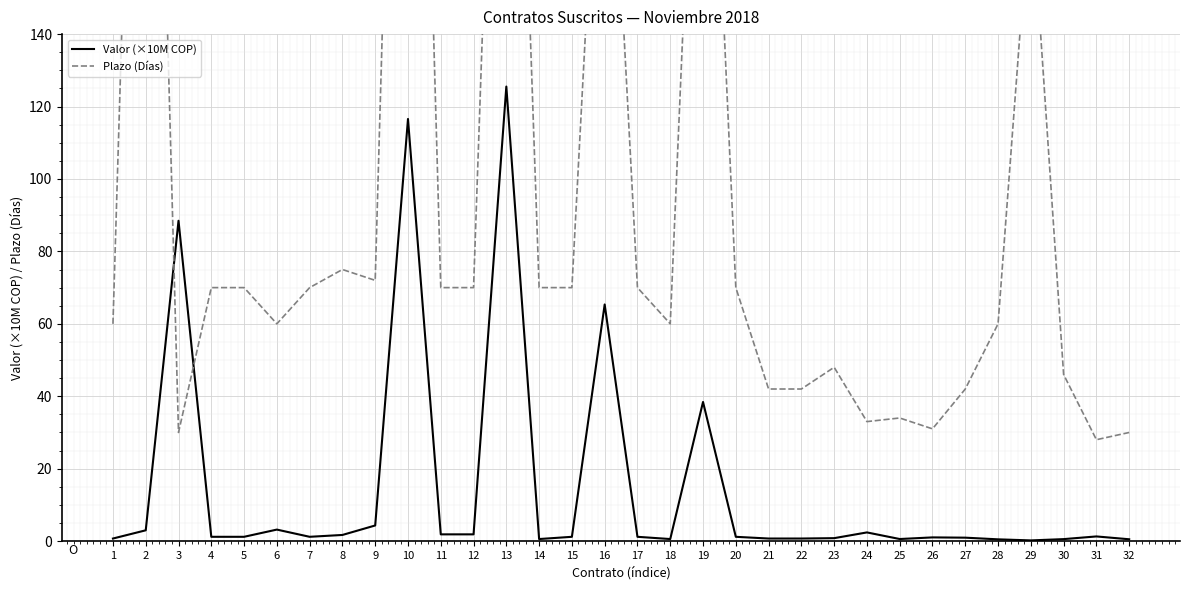

Reading right to left, what are all the values shown in this chart?

Valor (×10M COP): 32=0.5	31=1.3	30=0.6	29=0.2	28=0.5	27=1.0	26=1.0	25=0.6	24=2.4	23=0.8	22=0.7	21=0.7	20=1.2	19=38.4	18=0.6	17=1.2	16=65.3	15=1.2	14=0.6	13=125.5	12=1.9	11=1.9	10=116.6	9=4.3	8=1.7	7=1.2	6=3.2	5=1.2	4=1.2	3=88.5	2=3.0	1=0.7
Plazo (Días): 32=30.0	31=28.0	30=46.0	29=180.0	28=60.0	27=42.0	26=31.0	25=34.0	24=33.0	23=48.0	22=42.0	21=42.0	20=70.0	19=270.0	18=60.0	17=70.0	16=240.0	15=70.0	14=70.0	13=330.0	12=70.0	11=70.0	10=390.0	9=72.0	8=75.0	7=70.0	6=60.0	5=70.0	4=70.0	3=30.0	2=360.0	1=60.0